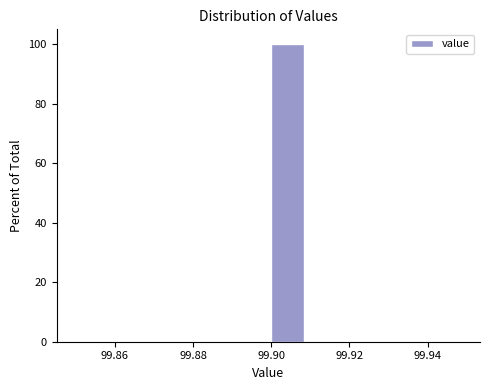

Reading left to right, list every bar in this chart as the range it spans on the x-axis followed by its height. The values are not printed on the chart, so give them approximately, as read against the axis.

99.85 to 99.86: 0
99.86 to 99.87: 0
99.87 to 99.88: 0
99.88 to 99.89: 0
99.89 to 99.90: 0
99.90 to 99.91: 100
99.91 to 99.92: 0
99.92 to 99.93: 0
99.93 to 99.94: 0
99.94 to 99.95: 0